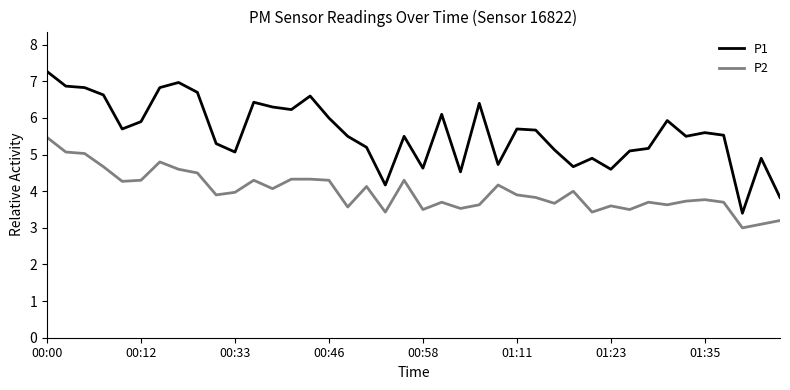

What is the difference between the maximum and minimum values in the P2 series?

2.5